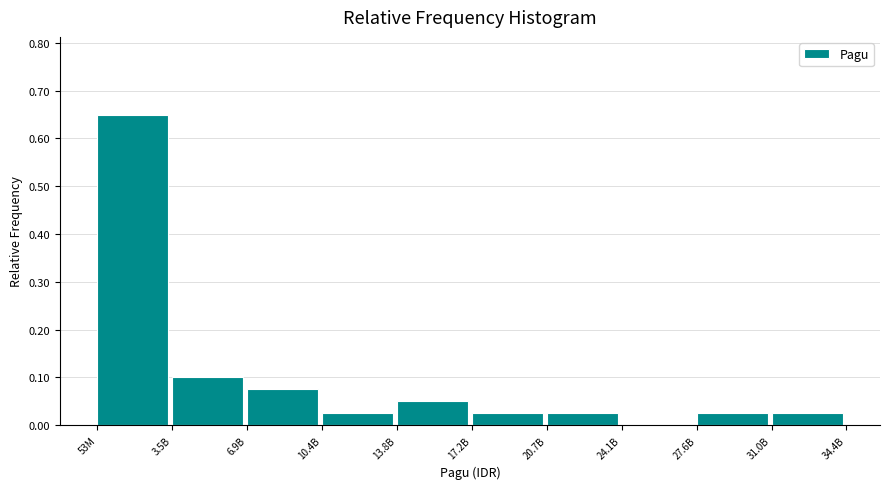

What is the sum of all values?

1.0